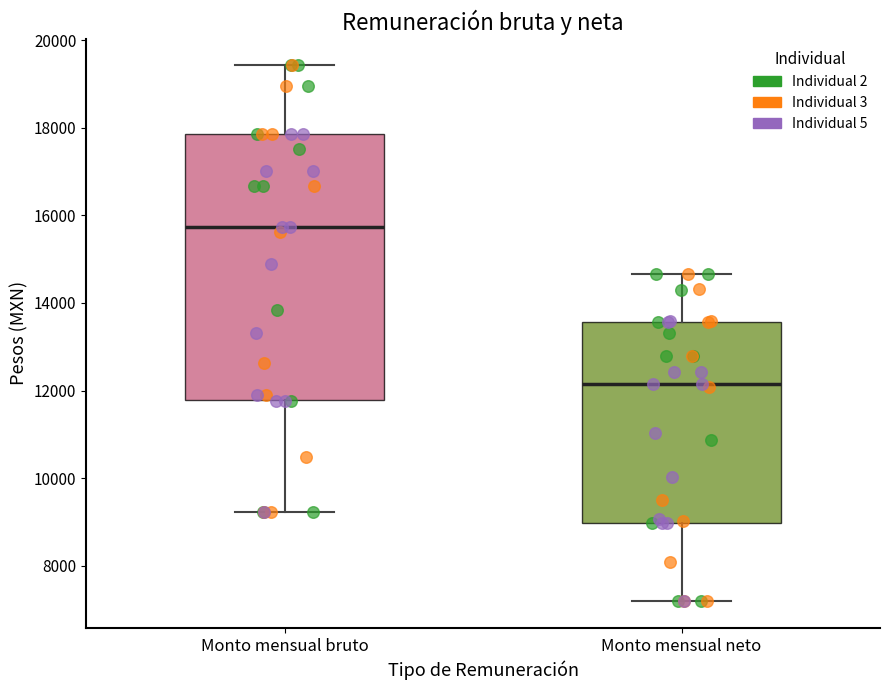

Reading left to right, transcribe this box plot: for each box, give where its median line is, the range the box spans, and where its two whiskers end, as read against the y-axis. The values are not printed on the chart, so give them approximately, as read against the axis.

Monto mensual bruto: median 15800, box 11800 to 17800, whiskers 9200 to 19400
Monto mensual neto: median 12200, box 9000 to 13600, whiskers 7200 to 14600